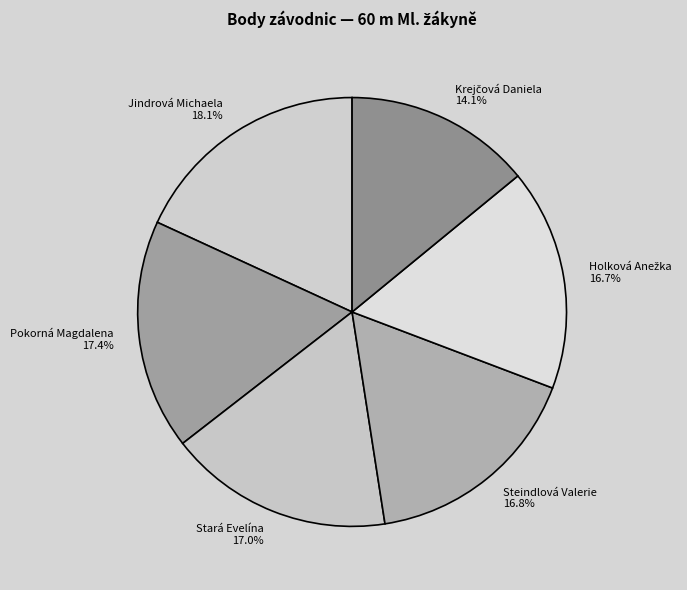

Does Pokorná Magdalena represent more than half of the total?

No